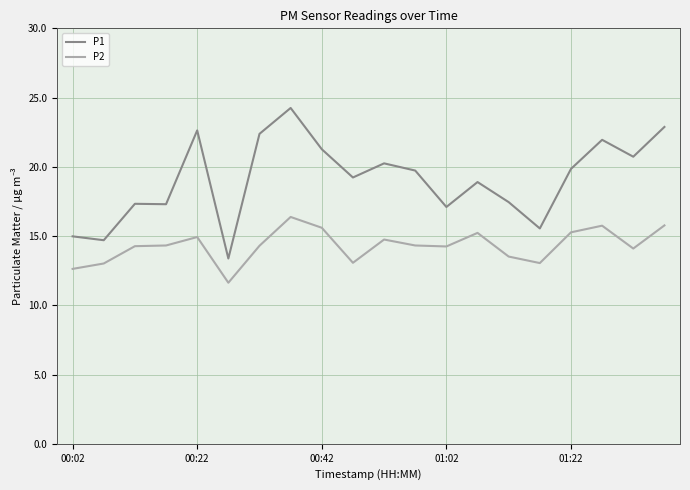

At how many categories does at least one series exceed 20?

8